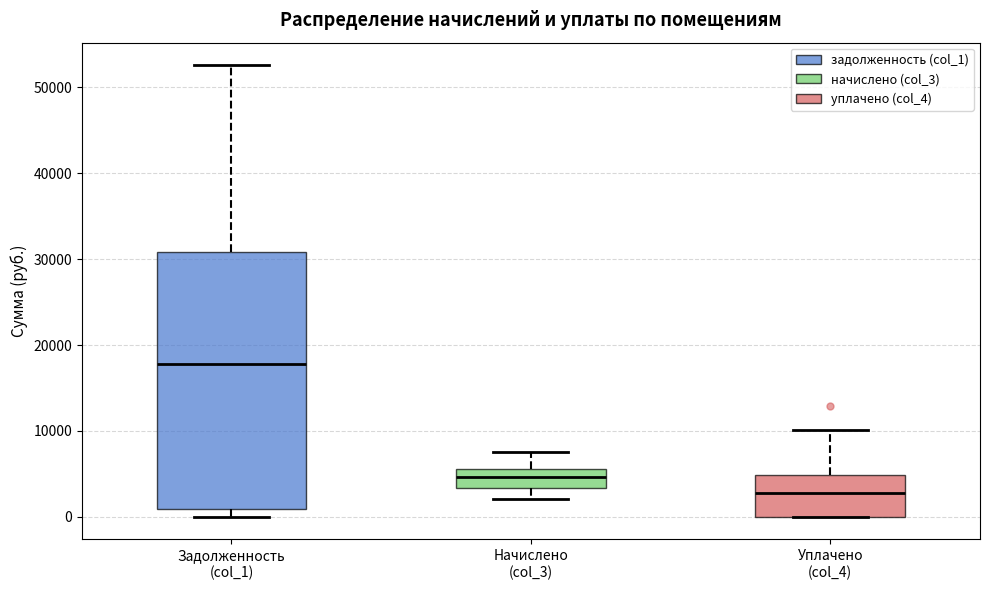

Where does the upper whisker of the box for Начислено (col_3) end on the y-axis? The values are not printed on the chart, so give them approximately, as read against the axis.

8000